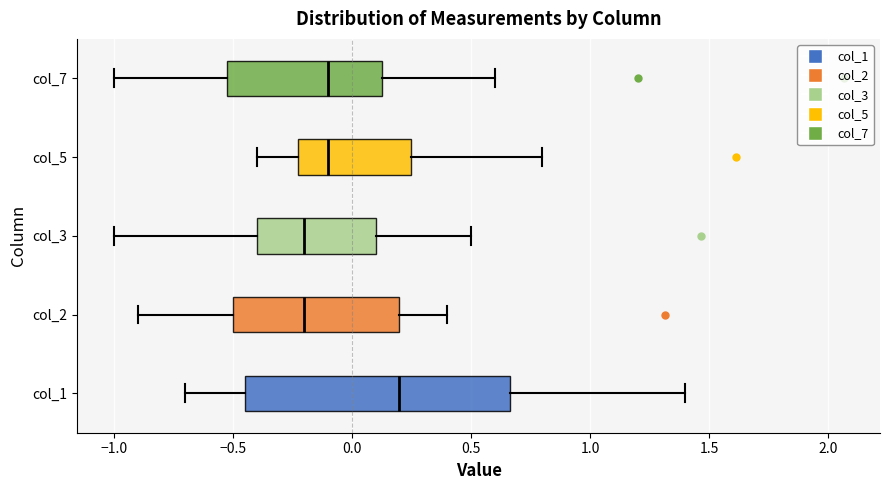

Reading bottom to top, transcribe this box plot: for each box, give where its median line is, the range the box spans, and where its two whiskers end, as read against the x-axis. The values are not printed on the chart, so give them approximately, as read against the axis.

col_1: median 0.20, box -0.45 to 0.65, whiskers -0.70 to 1.40
col_2: median -0.20, box -0.50 to 0.20, whiskers -0.90 to 0.40
col_3: median -0.20, box -0.40 to 0.10, whiskers -1.00 to 0.50
col_5: median -0.10, box -0.20 to 0.25, whiskers -0.40 to 0.80
col_7: median -0.10, box -0.50 to 0.15, whiskers -1.00 to 0.60